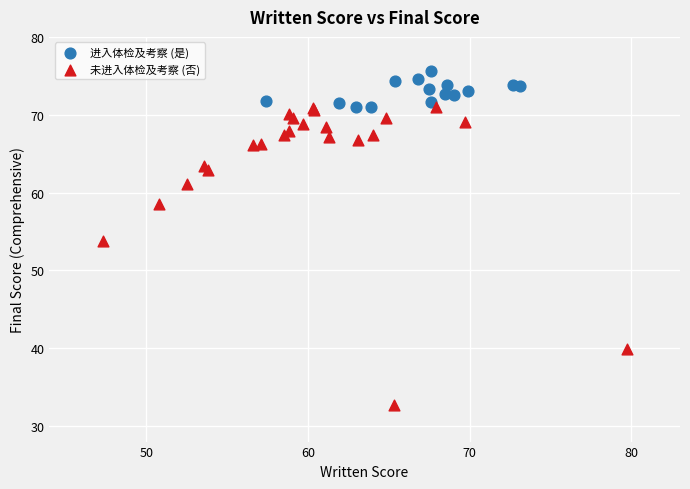

Which series has the widest spread of Y values?

未进入体检及考察 (否)